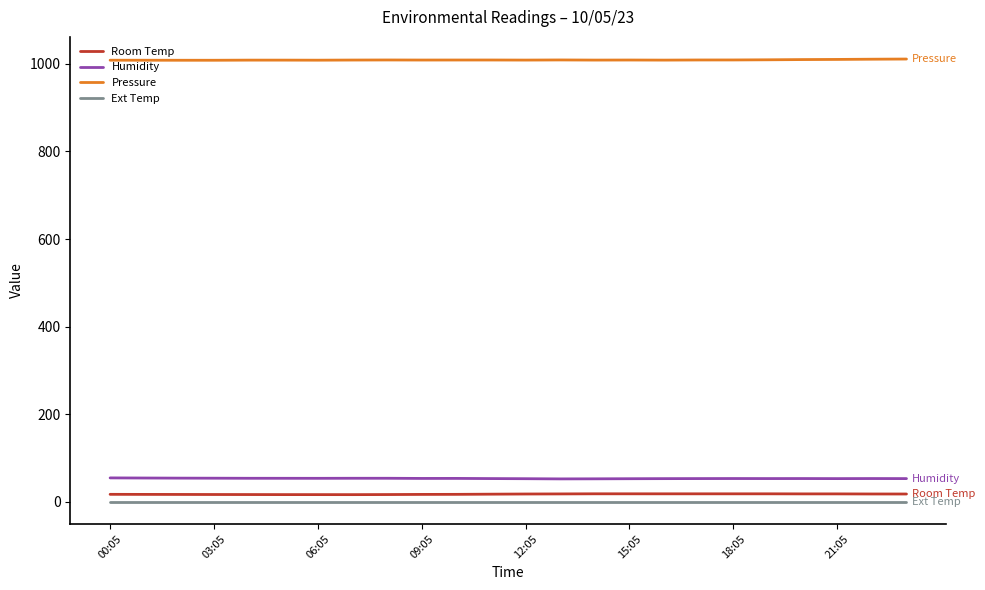

What is the minimum value for Humidity?

52.5